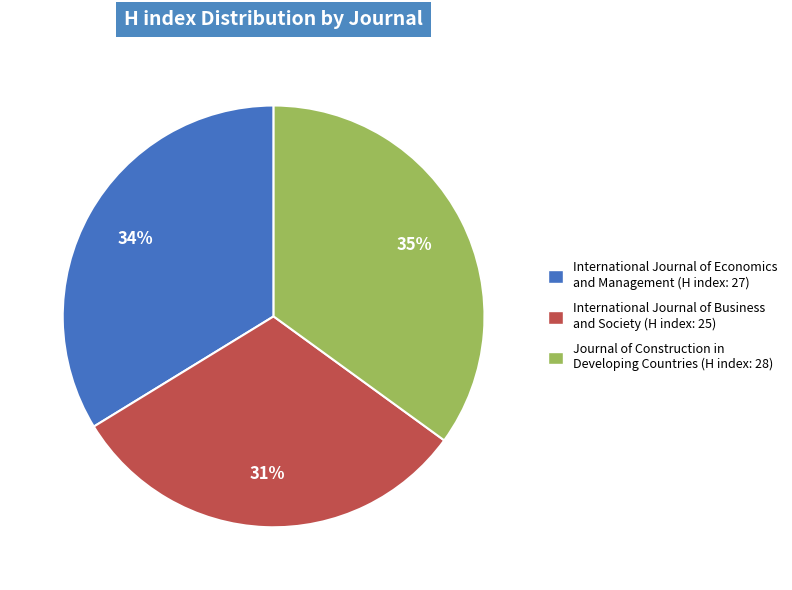

To the nearest percent, what percentage of the pie is Journal of Construction in Developing Countries?

35%